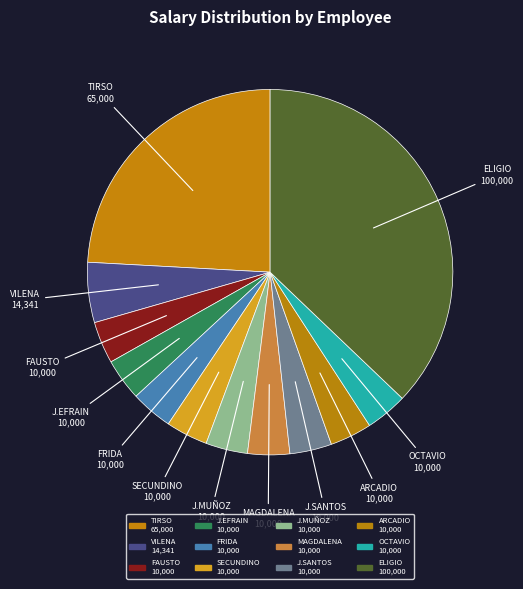

To the nearest percent, what is the average slice percentage?

8%